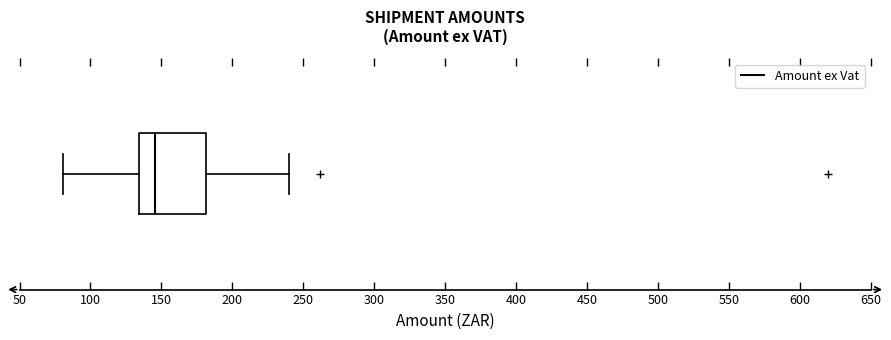

Read this box plot against the x-axis: the position of the median line, the range covered by the box, and the ends of both whiskers. The values are not printed on the chart, so give them approximately, as read against the axis.

median 145, box 135 to 180, whiskers 80 to 240